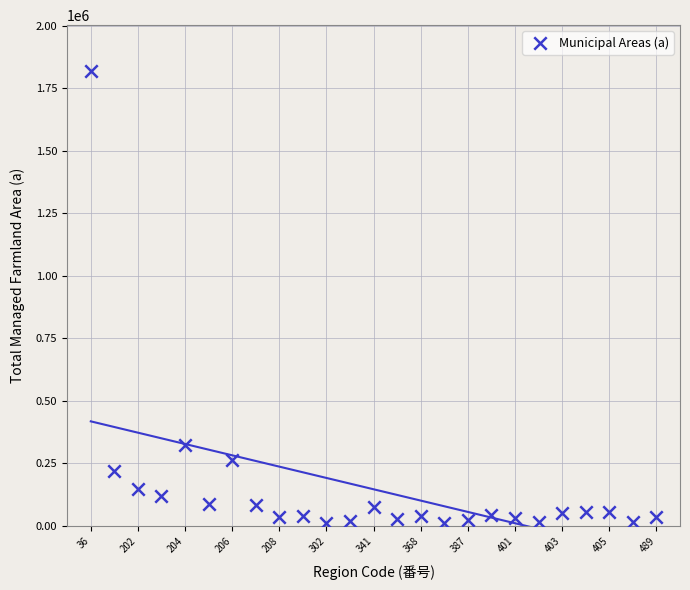

What is the range of X values (max minus min)?

24